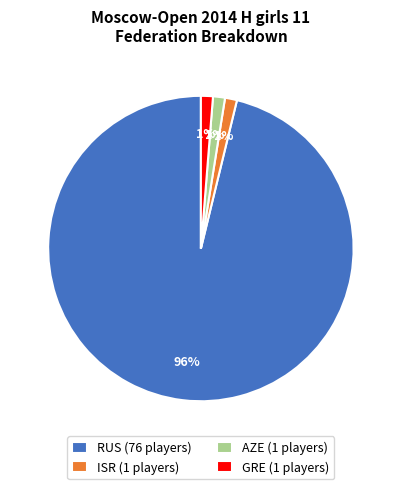

To the nearest percent, what is the average slice percentage?

25%